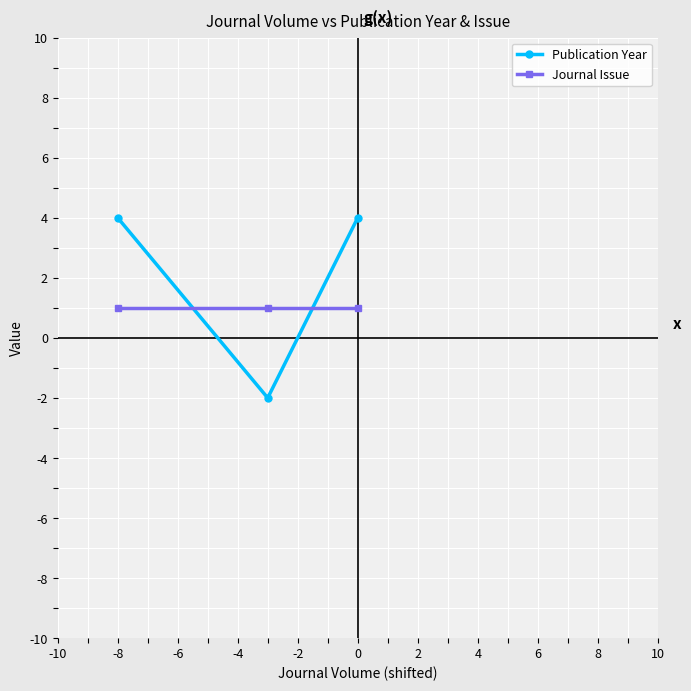

Reading left to right, what are all the values shown in this chart?

Publication Year: 4	-2	4
Journal Issue: 1	1	1